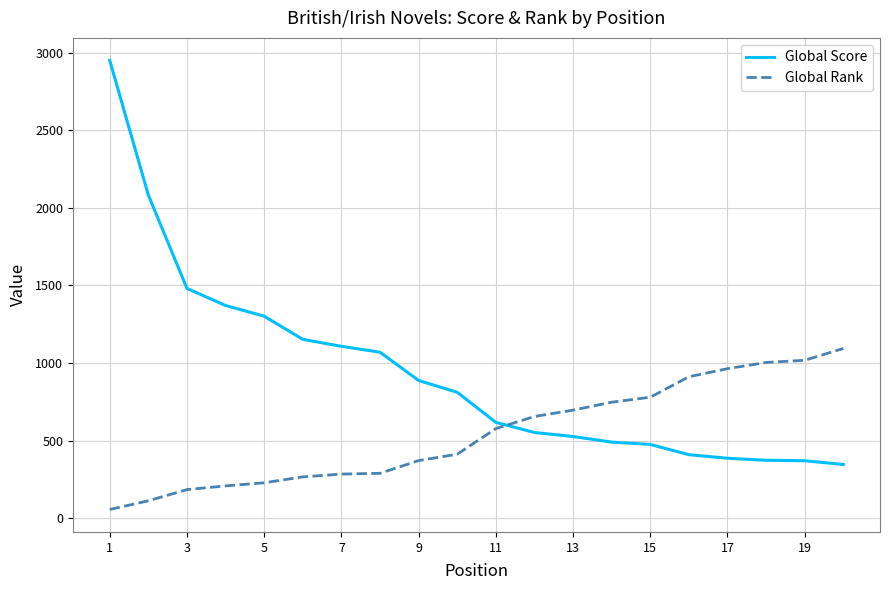

What is the difference between the maximum and minimum values in the Global Score series?

2603